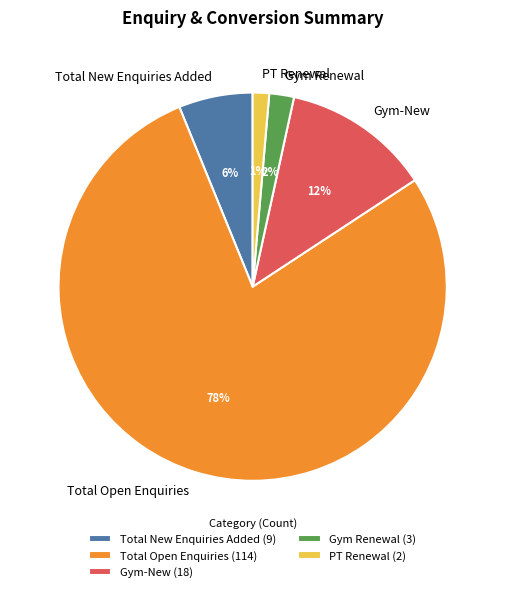

Does PT Renewal represent more than half of the total?

No